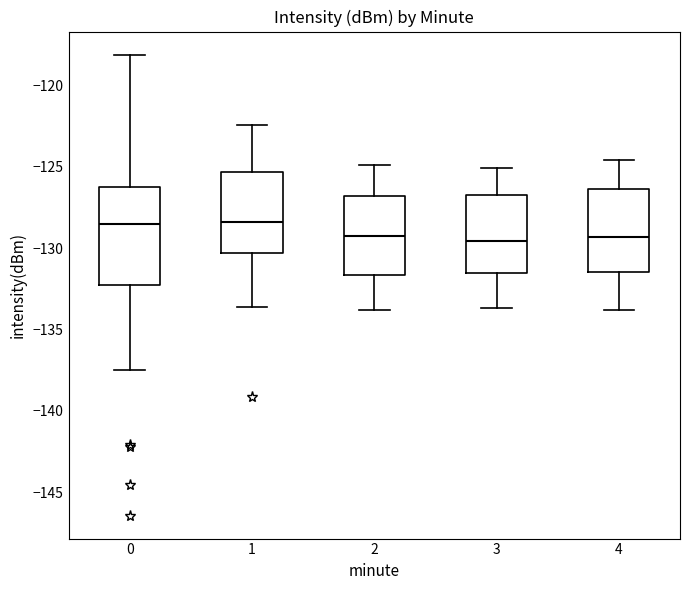

Where does the lower whisker of the box at x = 4 end on the y-axis? The values are not printed on the chart, so give them approximately, as read against the axis.

-134.0